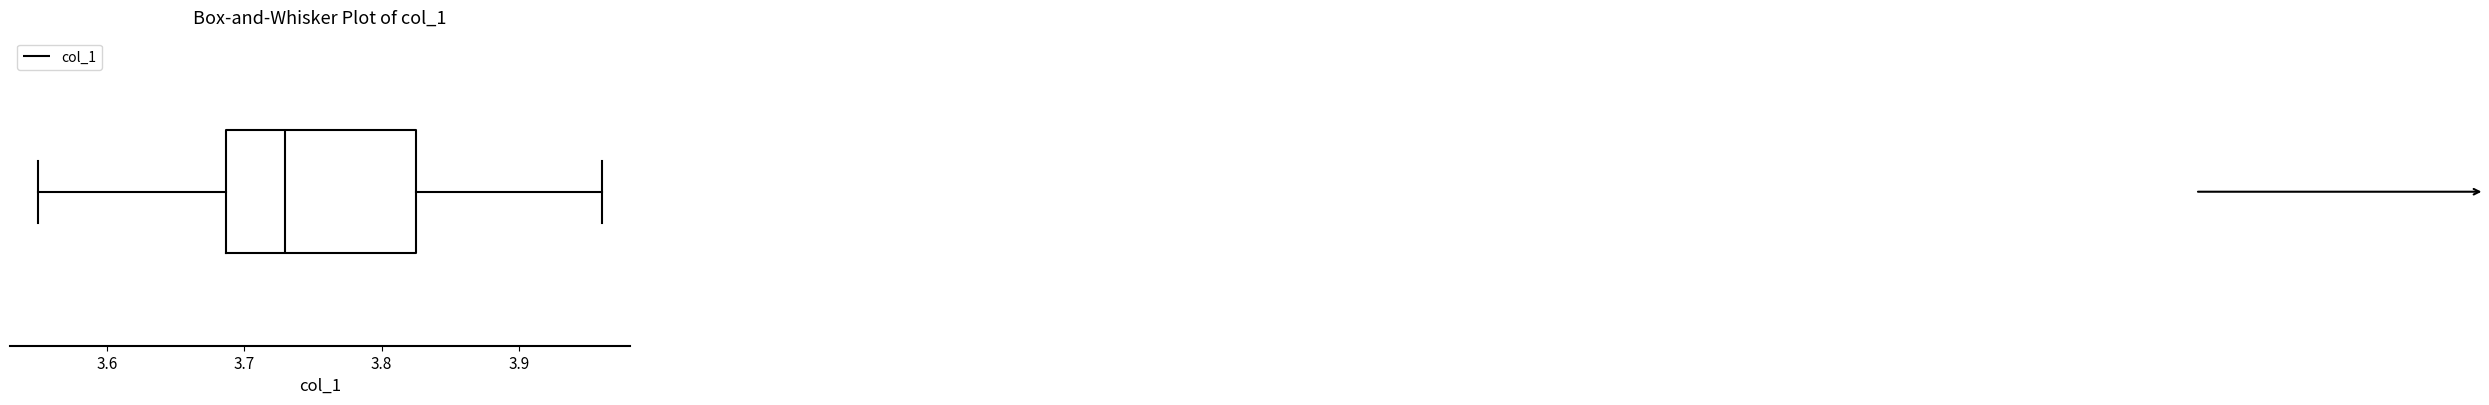

Read this box plot against the x-axis: the position of the median line, the range covered by the box, and the ends of both whiskers. The values are not printed on the chart, so give them approximately, as read against the axis.

median 3.73, box 3.69 to 3.82, whiskers 3.55 to 3.96